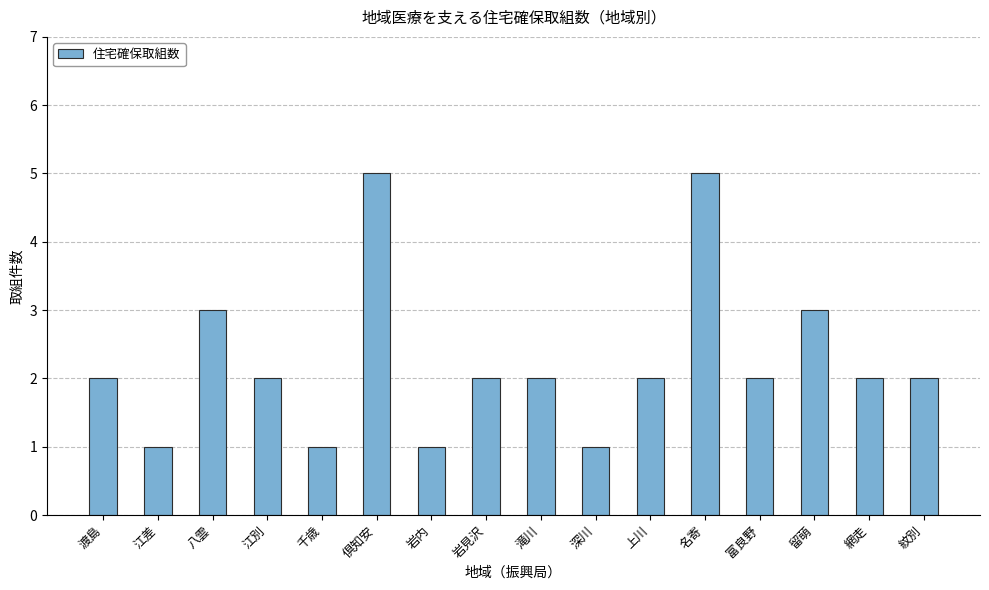

What is the label of the 8th bar from the left?

岩見沢